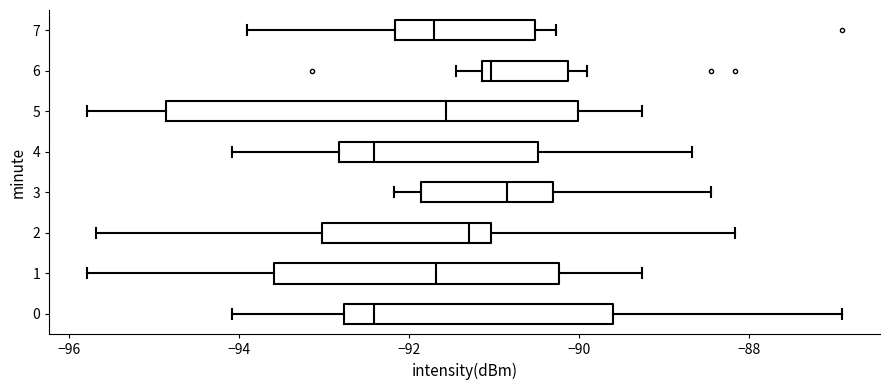

Reading bottom to top, read every box against the x-axis: the position of its median line, the range the box covers, and the ends of its whiskers. The values are not printed on the chart, so give them approximately, as read against the axis.

0: median -92.4, box -92.8 to -89.6, whiskers -94.0 to -86.8
1: median -91.6, box -93.6 to -90.2, whiskers -95.8 to -89.2
2: median -91.2, box -93.0 to -91.0, whiskers -95.6 to -88.2
3: median -90.8, box -91.8 to -90.4, whiskers -92.2 to -88.4
4: median -92.4, box -92.8 to -90.4, whiskers -94.0 to -88.6
5: median -91.6, box -94.8 to -90.0, whiskers -95.8 to -89.2
6: median -91.0, box -91.2 to -90.2, whiskers -91.4 to -89.8
7: median -91.8, box -92.2 to -90.6, whiskers -94.0 to -90.2